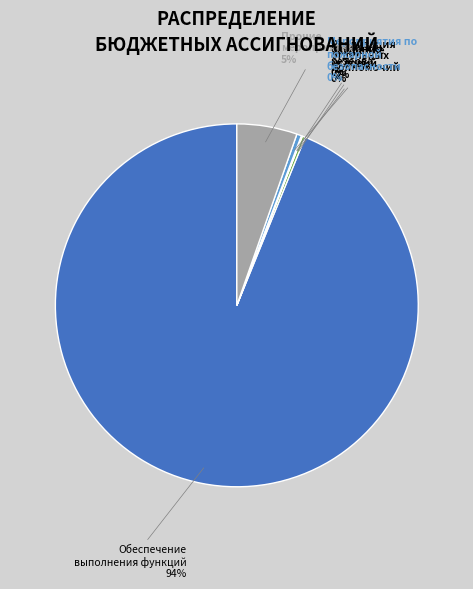

Which slice is the largest?

Обеспечение выполнения функций